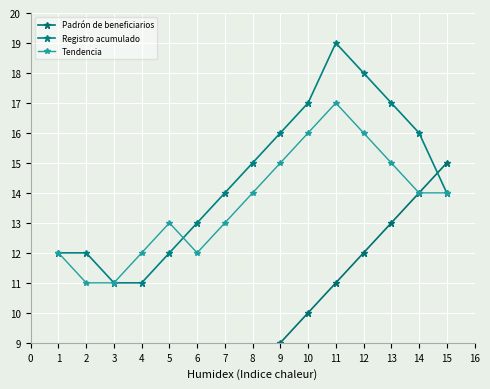

How many lines are shown in the chart?

3